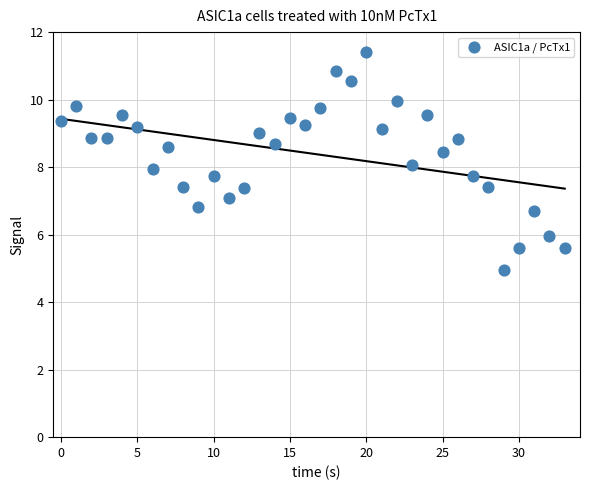

What is the range of Y values (max minus min)?

6.5